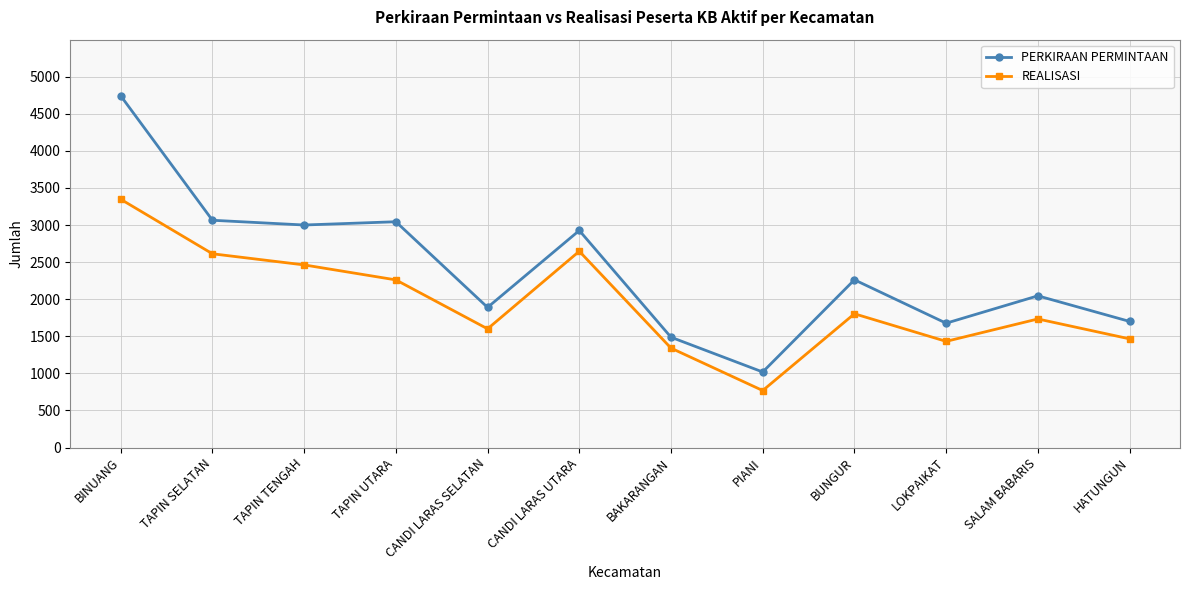

True or false: PERKIRAAN PERMINTAAN and REALISASI cross at least once.

False